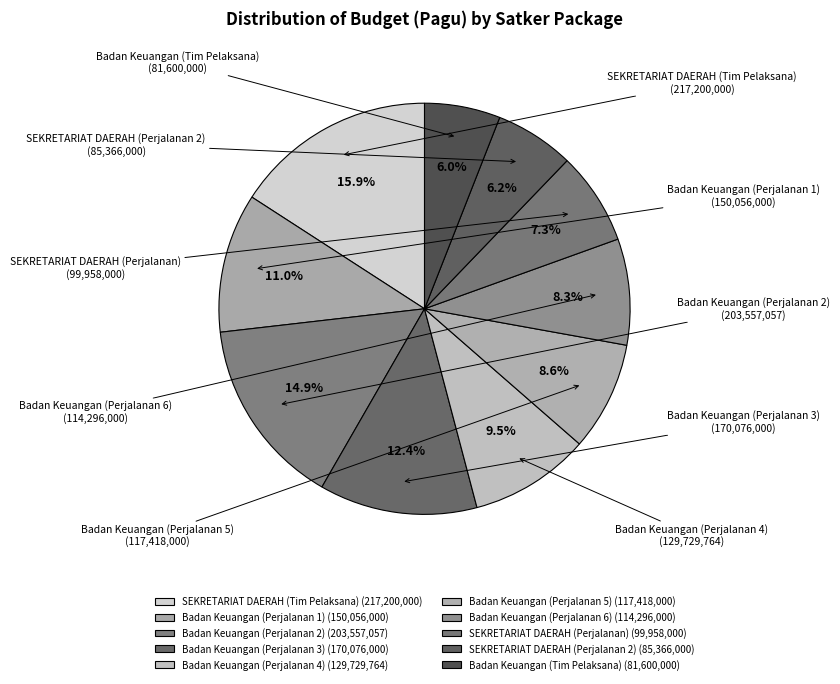

Is it true that SEKRETARIAT DAERAH (Perjalanan 2) is 6% of the pie?

True